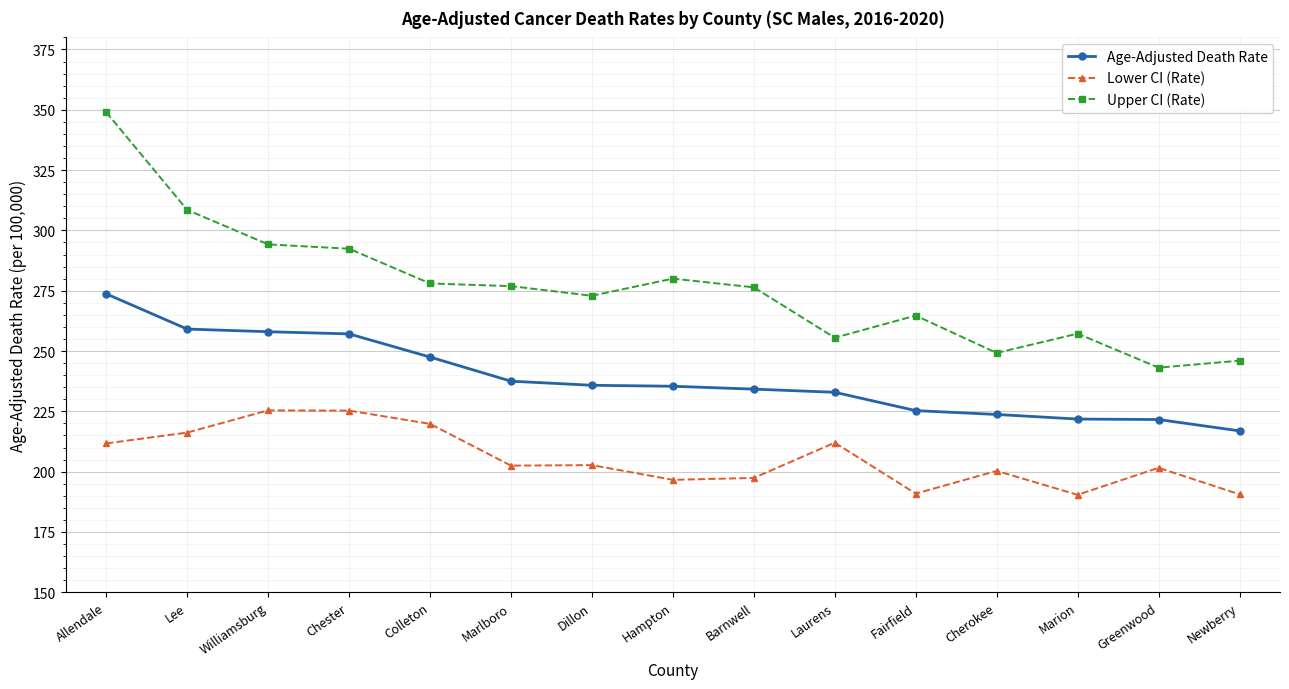

What is the approximate value of Age-Adjusted Death Rate at Dillon?

235.8